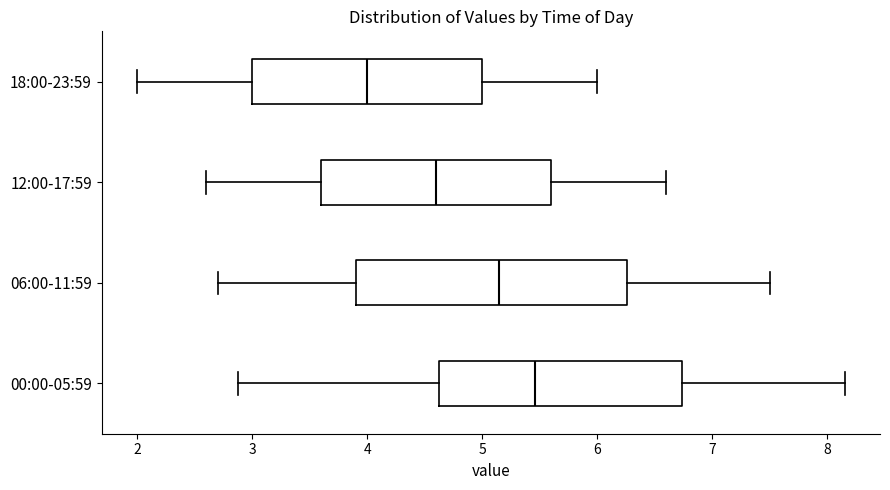

Reading bottom to top, read every box against the x-axis: the position of its median line, the range the box covers, and the ends of its whiskers. The values are not printed on the chart, so give them approximately, as read against the axis.

00:00-05:59: median 5.5, box 4.6 to 6.7, whiskers 2.9 to 8.2
06:00-11:59: median 5.2, box 3.9 to 6.3, whiskers 2.7 to 7.5
12:00-17:59: median 4.6, box 3.6 to 5.6, whiskers 2.6 to 6.6
18:00-23:59: median 4.0, box 3.0 to 5.0, whiskers 2.0 to 6.0